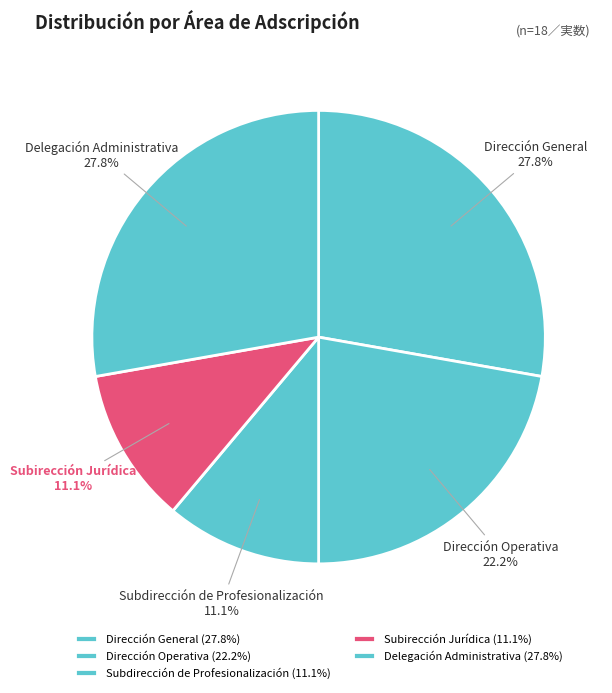

How many slices are in this pie chart?

5